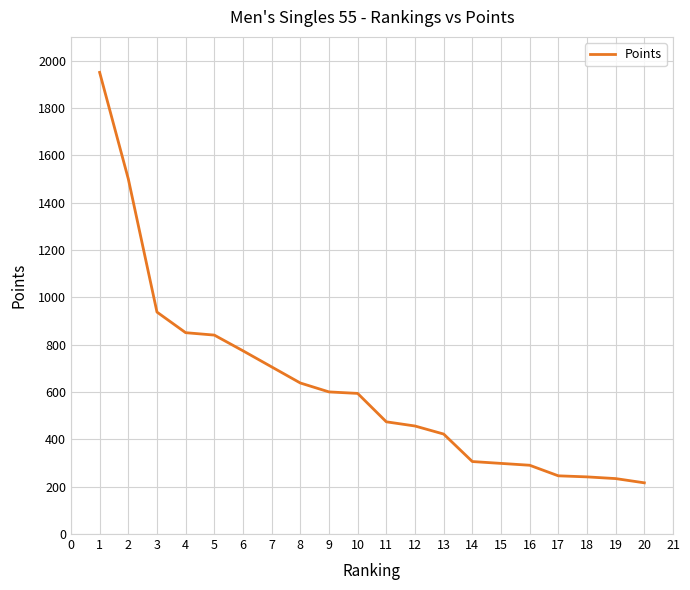

What is the value of the 19th point from the left?

234.2